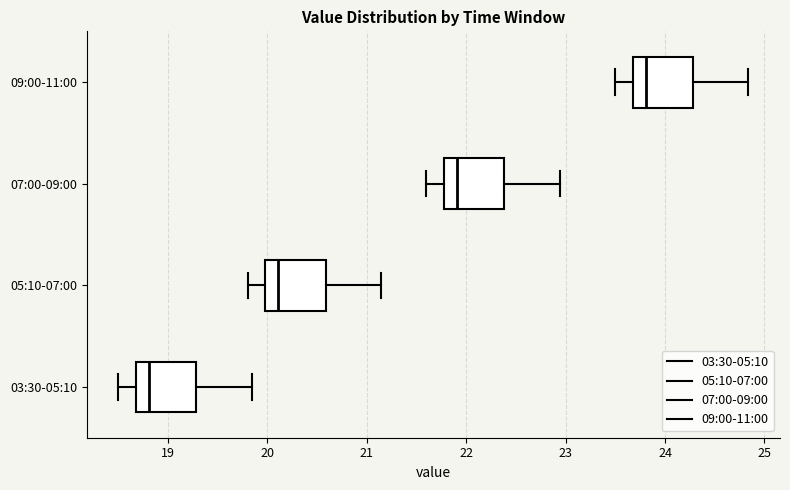

Where does the median line of the box for 05:10-07:00 sit on the x-axis? The values are not printed on the chart, so give them approximately, as read against the axis.

20.1